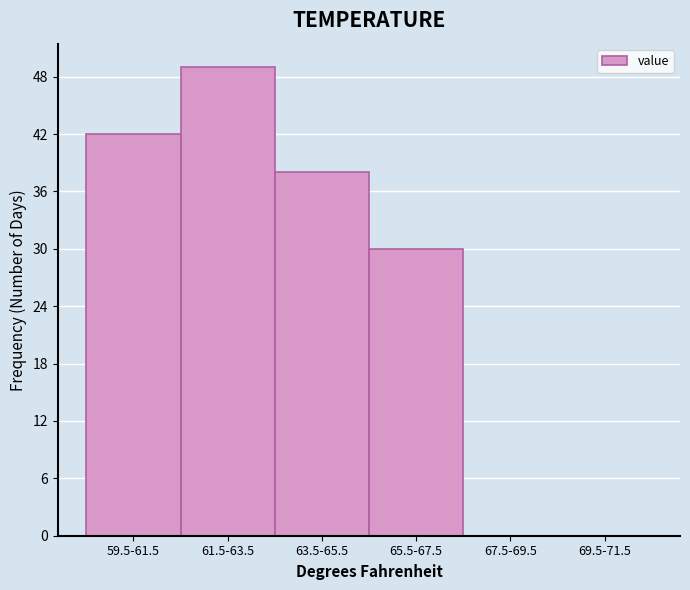

Reading left to right, list all the values displayed in this chart.

59.5-61.5=42	61.5-63.5=49	63.5-65.5=38	65.5-67.5=30	67.5-69.5=0	69.5-71.5=0